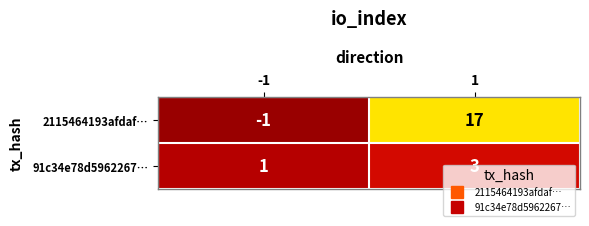

True or false: 2115464193afdaf… has a value of -1 at -1.

True